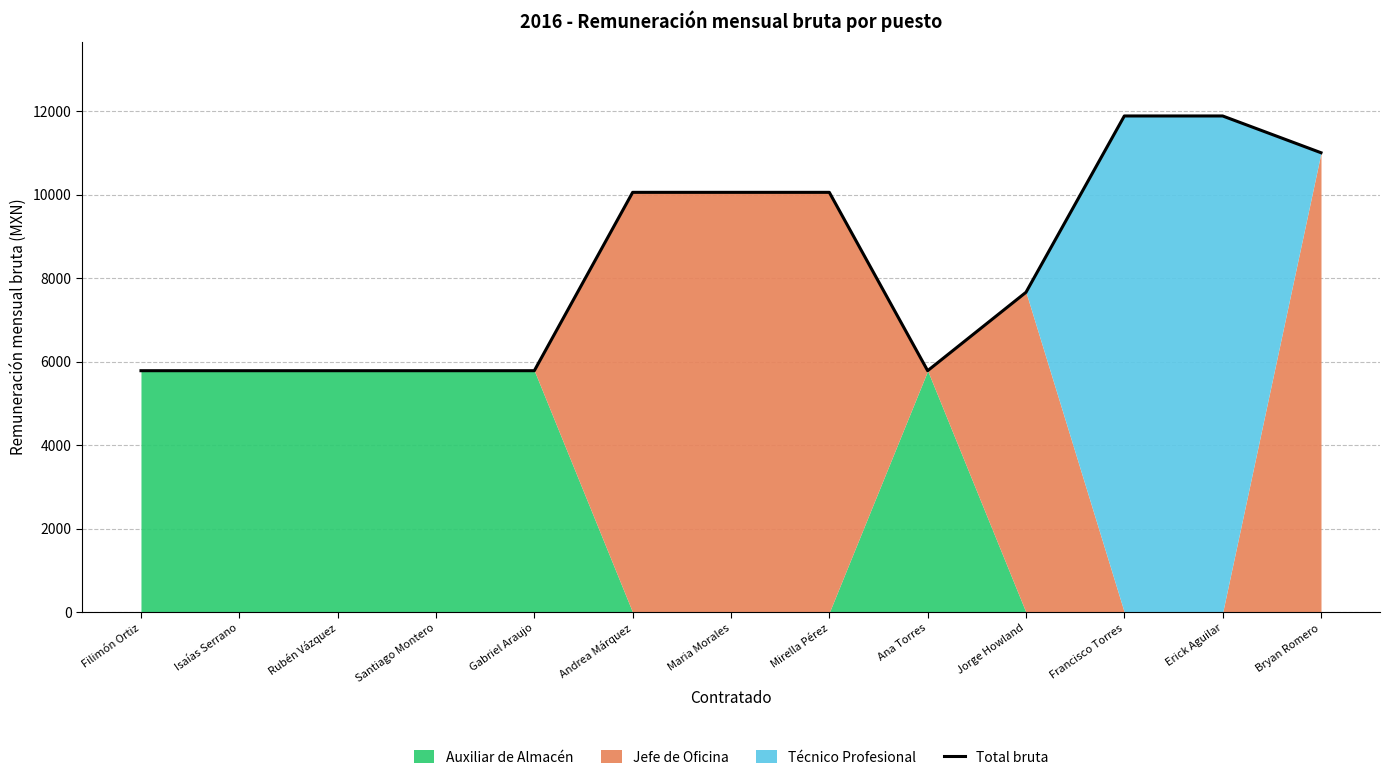

At which label is the value closest to 8831?

Jorge Howland